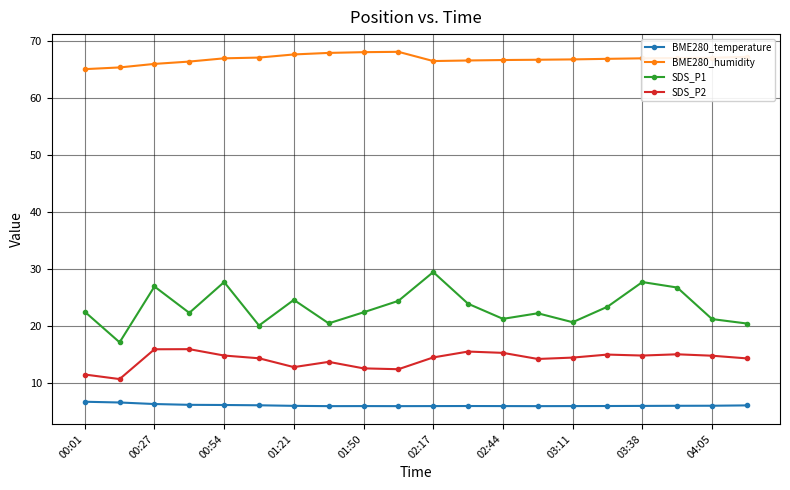

Which series has the largest total across all categories?

BME280_humidity